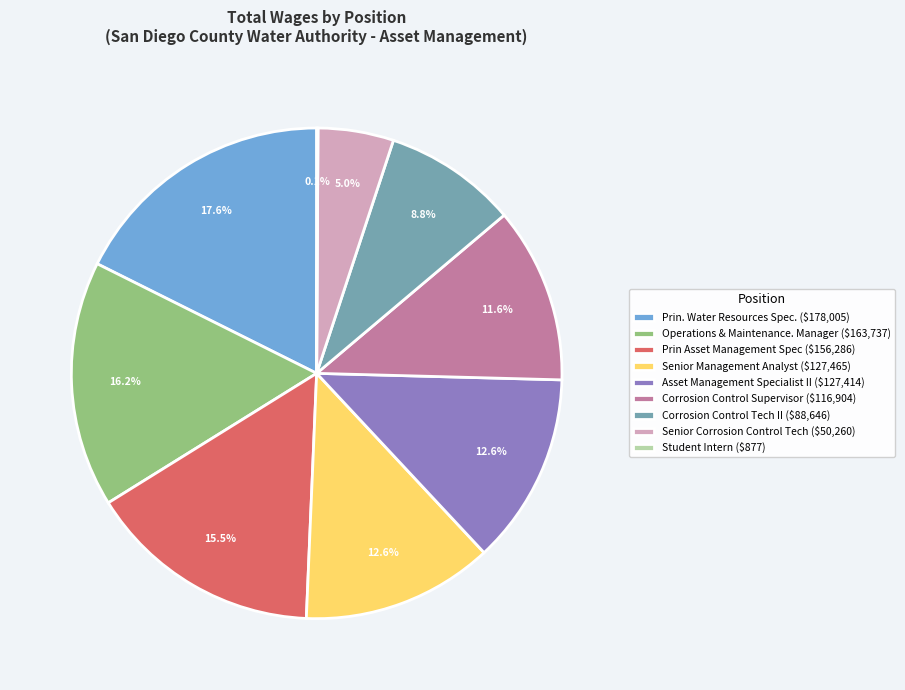

What portion of the pie excludes Prin Asset Management Spec?

84.5%